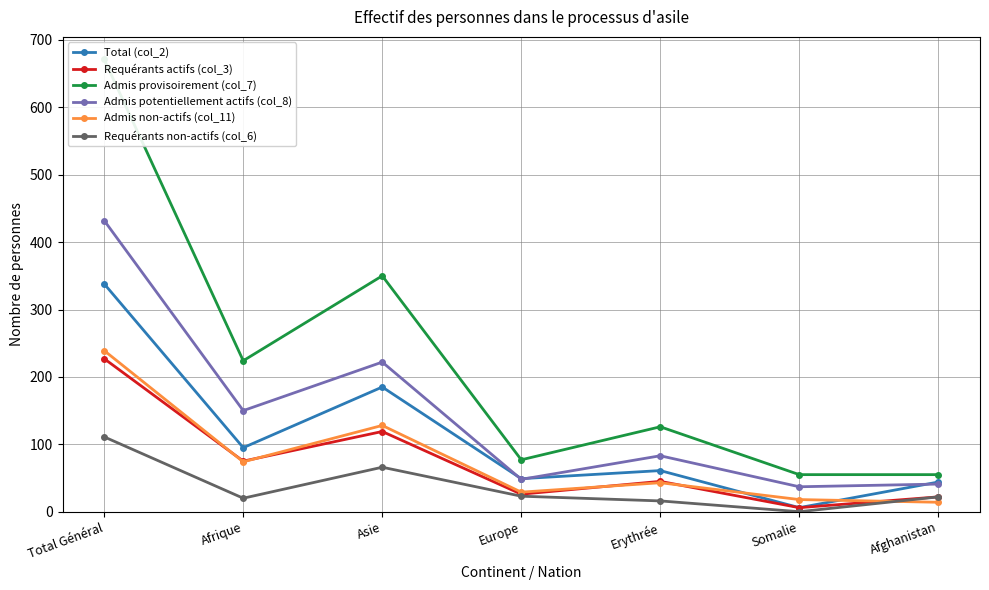

How many data points does each series have?

7